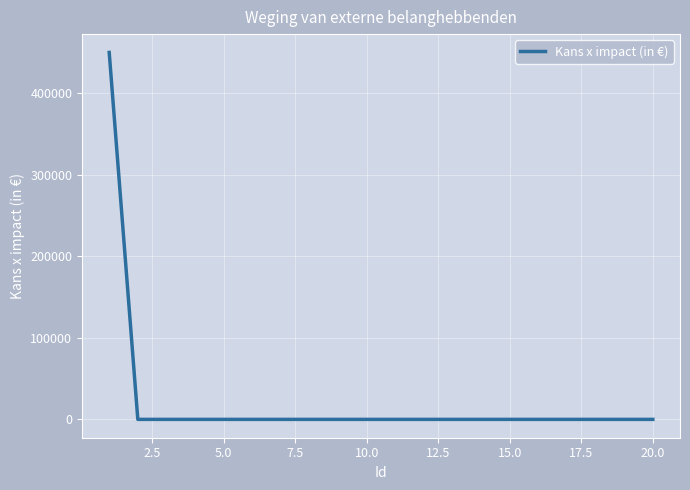

What is the difference between the maximum and minimum values?

450000